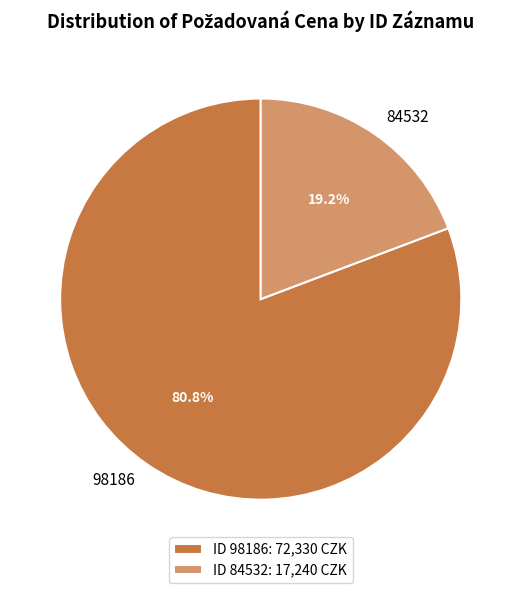

True or false: 98186 accounts for 89% of the total.

False